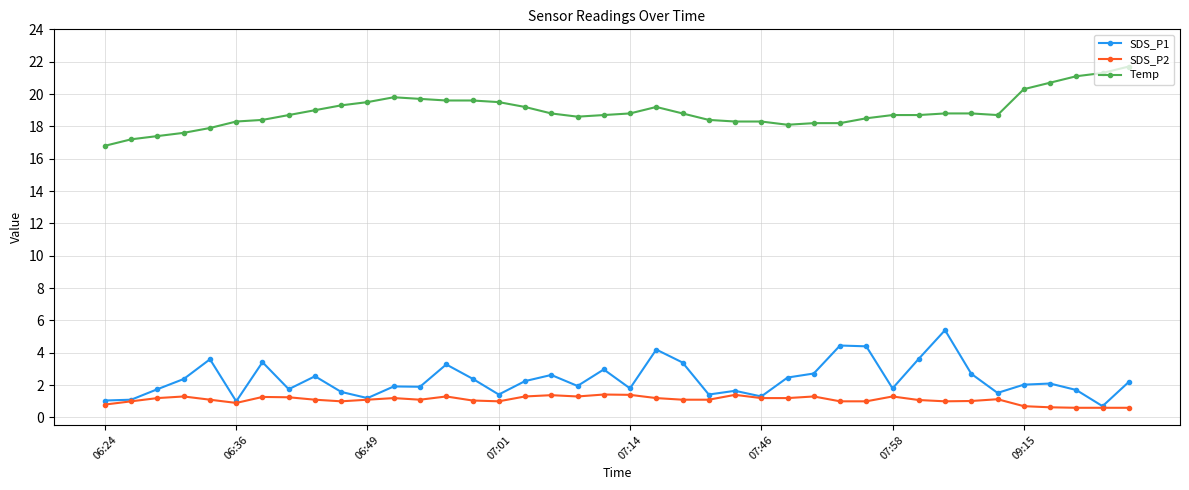

How many categories are shown in the chart?

40